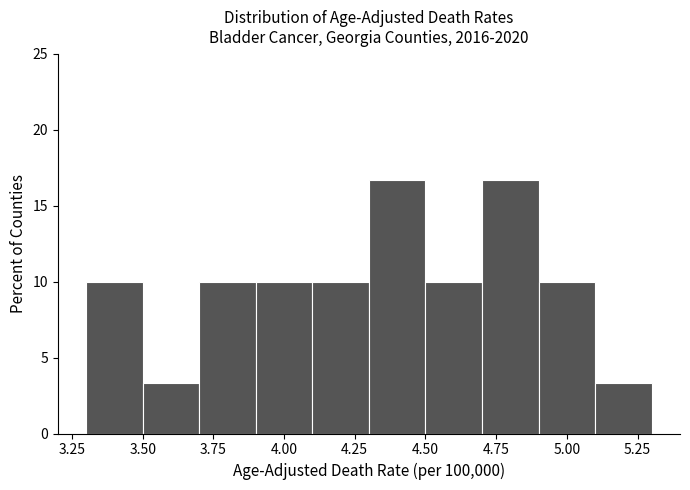

Reading left to right, list every bar in this chart as the range it spans on the x-axis followed by its height. The values are not printed on the chart, so give them approximately, as read against the axis.

3.3 to 3.5: 10.0
3.5 to 3.7: 3.5
3.7 to 3.9: 10.0
3.9 to 4.1: 10.0
4.1 to 4.3: 10.0
4.3 to 4.5: 16.5
4.5 to 4.7: 10.0
4.7 to 4.9: 16.5
4.9 to 5.1: 10.0
5.1 to 5.3: 3.5